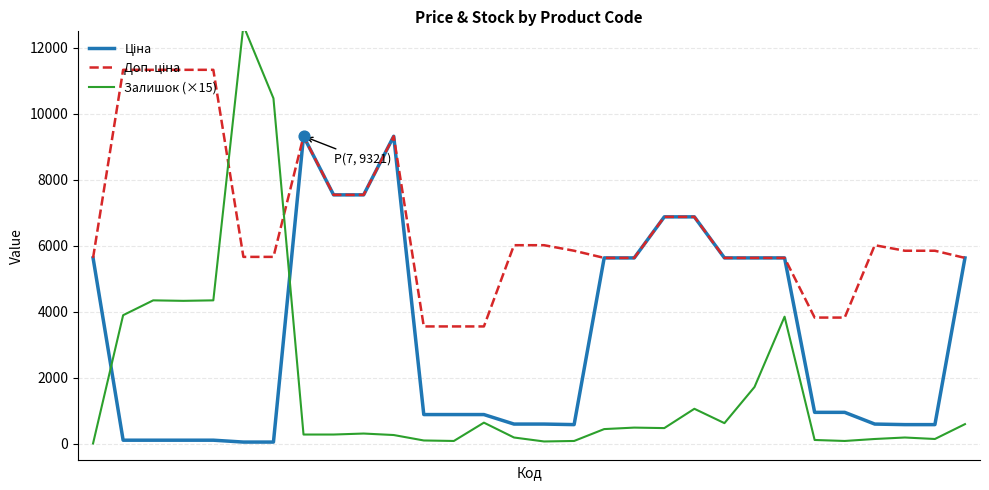

Which series has the largest Y range (max minus min)?

Залишок (×15)